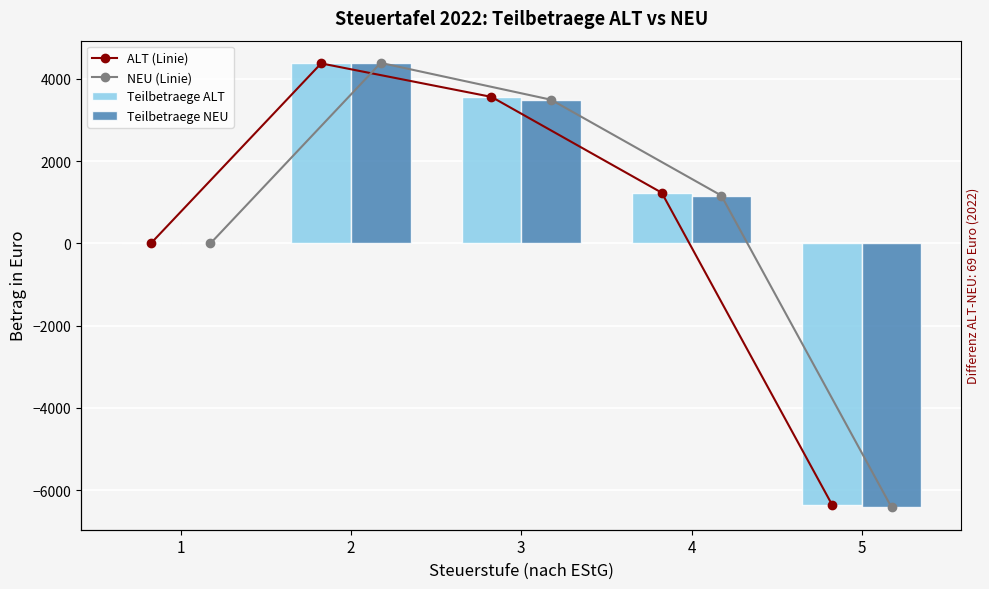

Is it true that NEU (Linie) equals -6729.4 at 1?

False